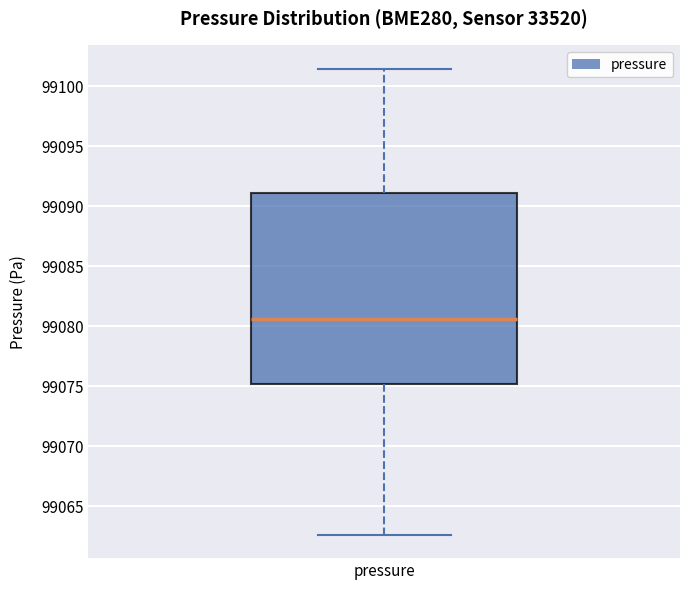

Where is the lower edge of the box for pressure on the y-axis? The values are not printed on the chart, so give them approximately, as read against the axis.

99075.0